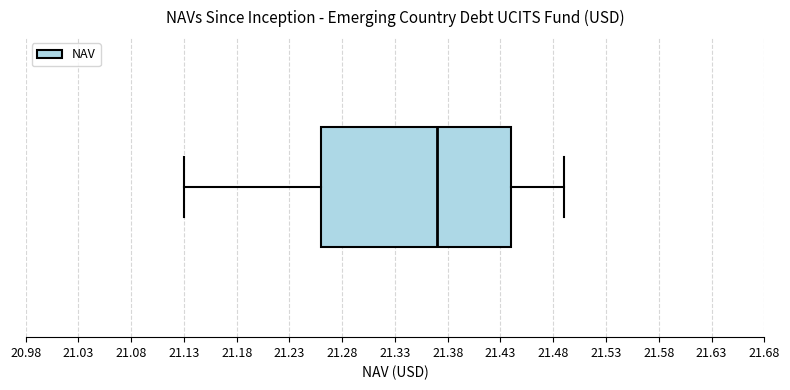

Where does the left whisker of the box end on the x-axis? The values are not printed on the chart, so give them approximately, as read against the axis.

21.13